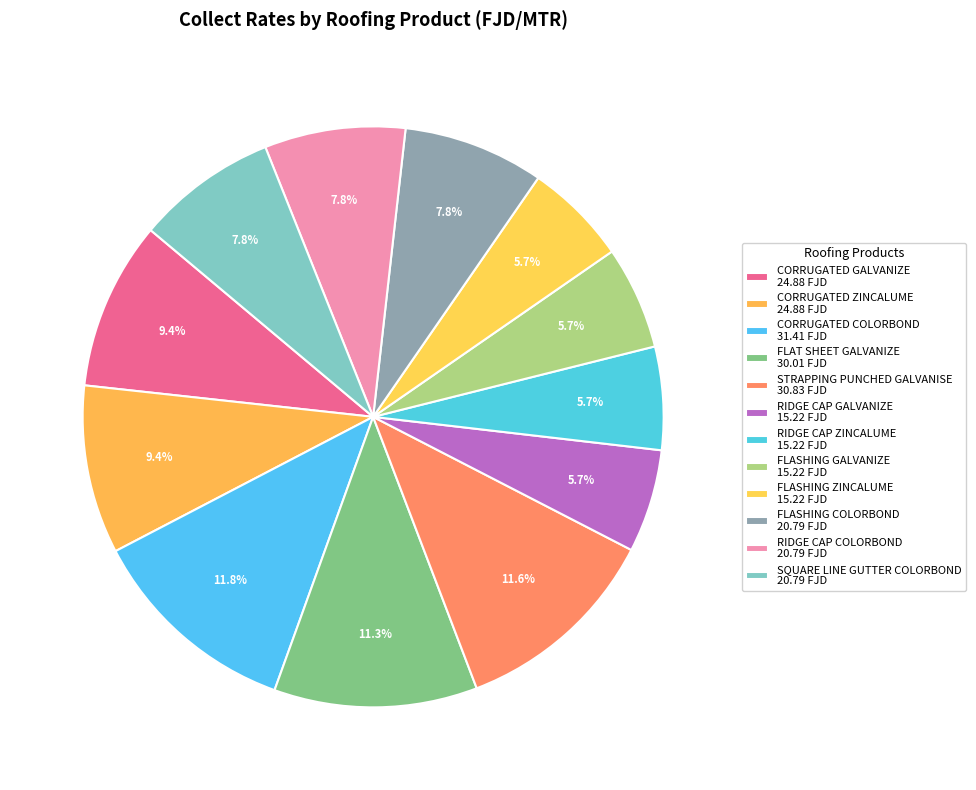

How many segments does this pie chart have?

12